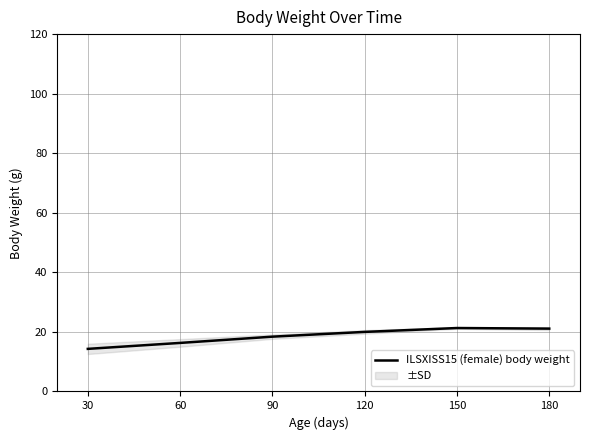

Does the chart display data point markers on the line(s)?

No